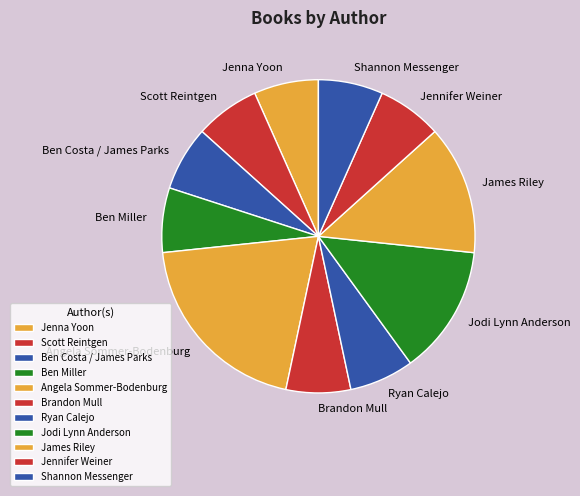

Is it true that Ryan Calejo is 7% of the pie?

True